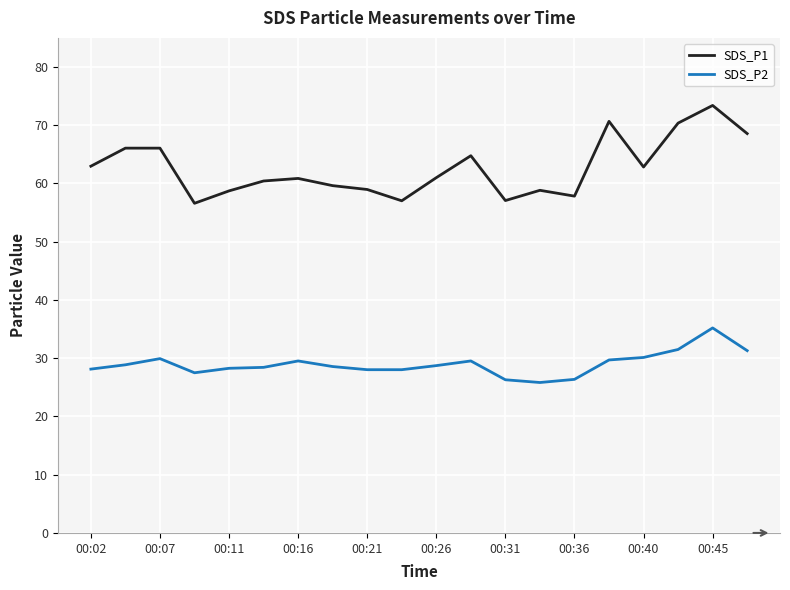

Which series has the widest spread of values?

SDS_P1